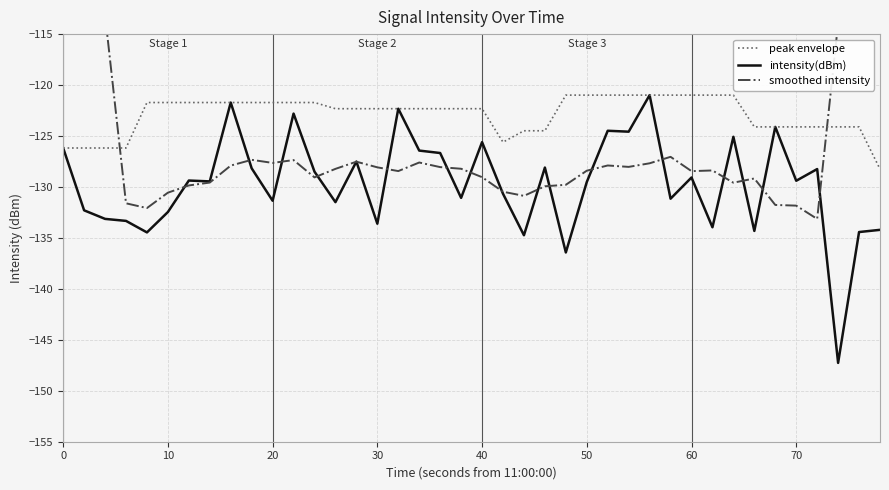

What is the smallest value displayed?

-147.3